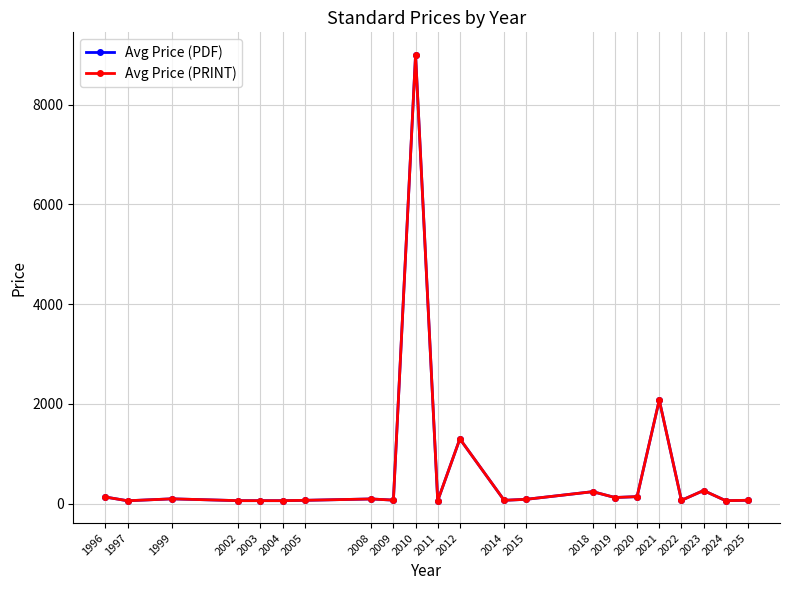

Does the chart have visible grid lines?

Yes